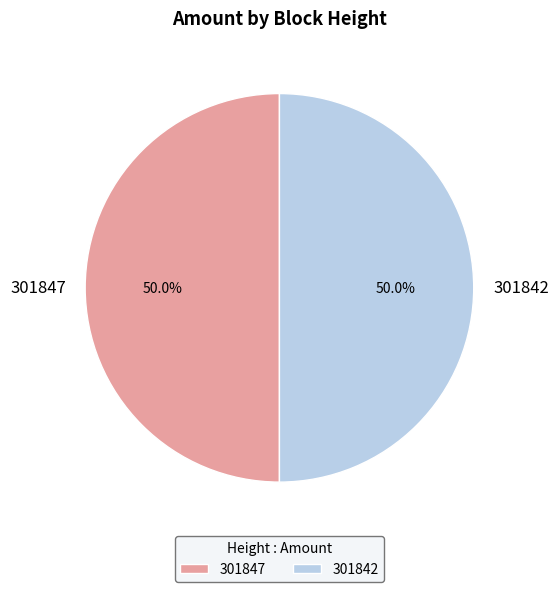

True or false: 301847 accounts for 43% of the total.

False